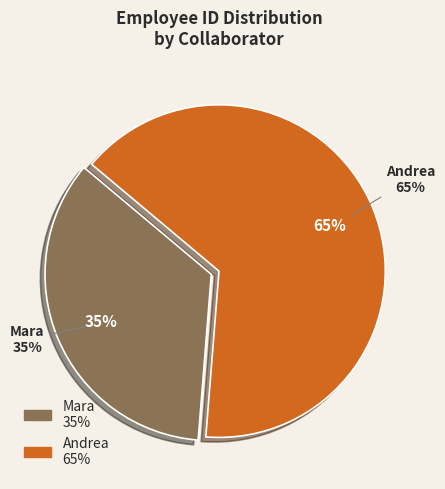

Which category accounts for the majority?

Andrea